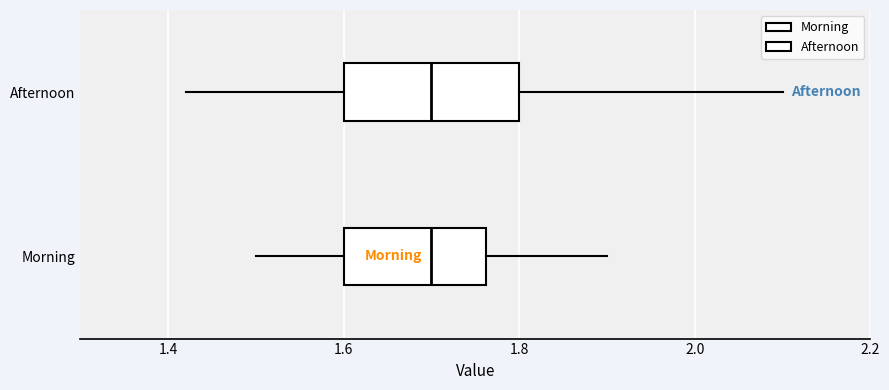

Where is the right edge of the box for Afternoon on the x-axis? The values are not printed on the chart, so give them approximately, as read against the axis.

1.80